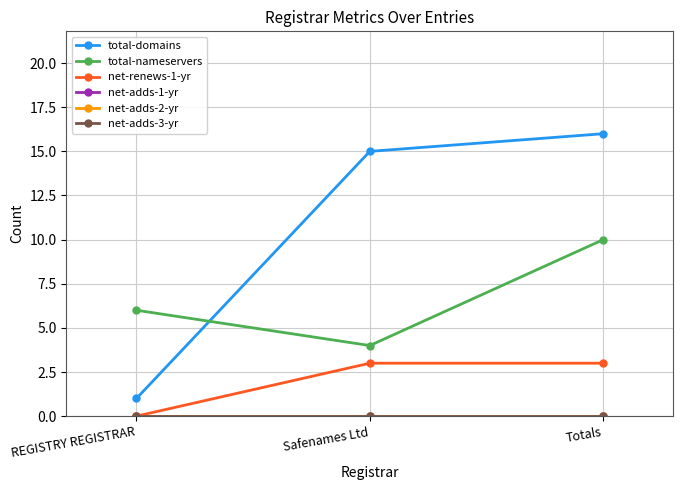

What is the value of the total-nameservers point at the 2nd from the left?

4